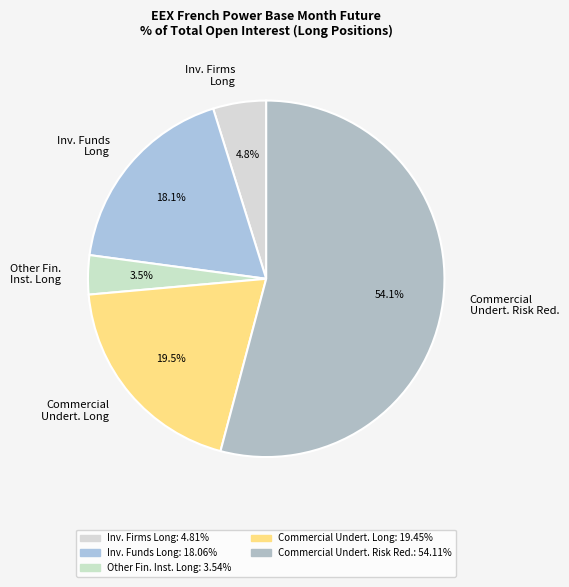

Rank the categories by value from lowest to highest.

Other Fin. Inst. Long, Inv. Firms Long, Inv. Funds Long, Commercial Undert. Long, Commercial Undert. Risk Red.